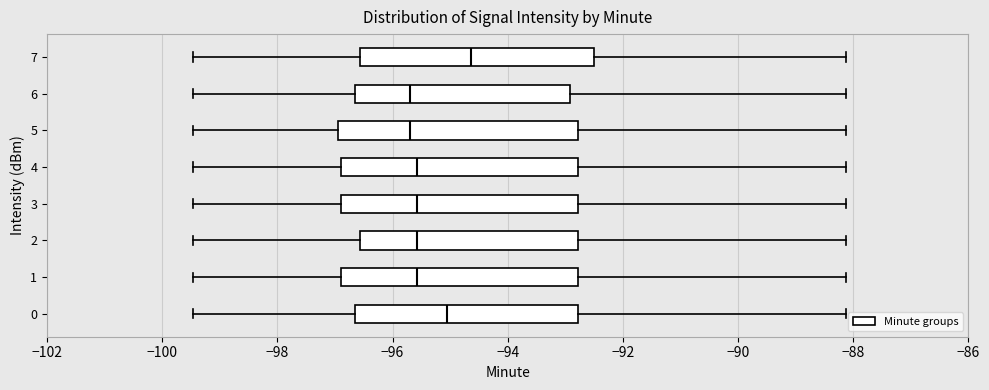

Reading bottom to top, read every box against the x-axis: the position of its median line, the range the box covers, and the ends of its whiskers. The values are not printed on the chart, so give them approximately, as read against the axis.

0: median -95.0, box -96.6 to -92.8, whiskers -99.4 to -88.2
1: median -95.6, box -97.0 to -92.8, whiskers -99.4 to -88.2
2: median -95.6, box -96.6 to -92.8, whiskers -99.4 to -88.2
3: median -95.6, box -97.0 to -92.8, whiskers -99.4 to -88.2
4: median -95.6, box -97.0 to -92.8, whiskers -99.4 to -88.2
5: median -95.6, box -97.0 to -92.8, whiskers -99.4 to -88.2
6: median -95.6, box -96.6 to -93.0, whiskers -99.4 to -88.2
7: median -94.6, box -96.6 to -92.4, whiskers -99.4 to -88.2